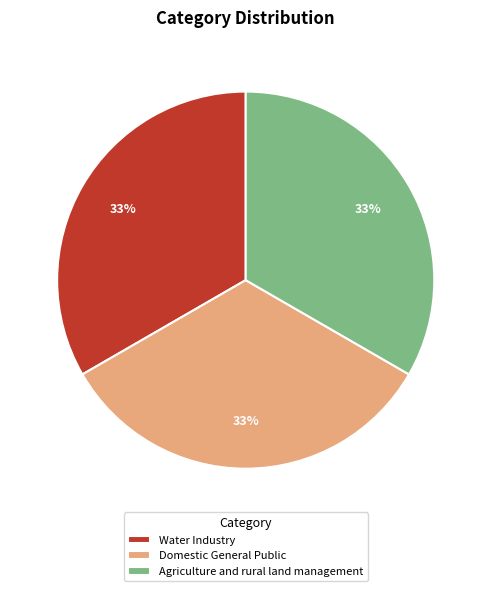

How many slices are in this pie chart?

3